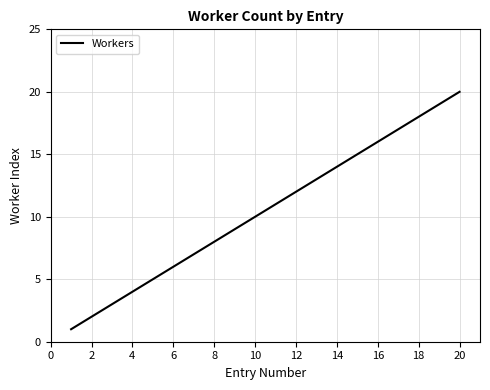

What is the difference between the maximum and minimum values?

19